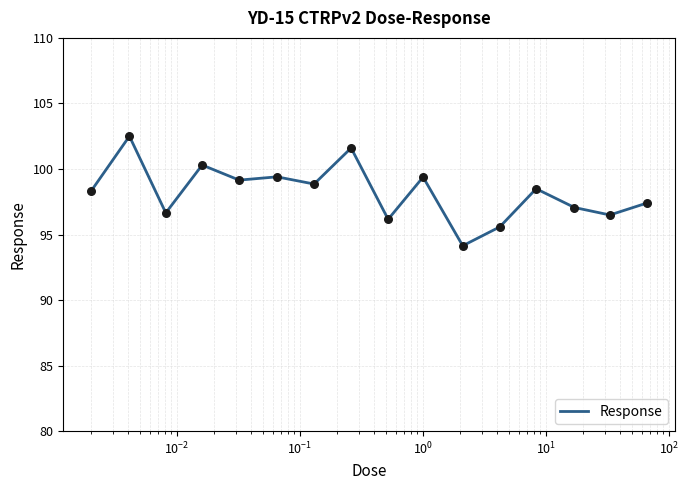

What is the greatest value displayed?

102.5